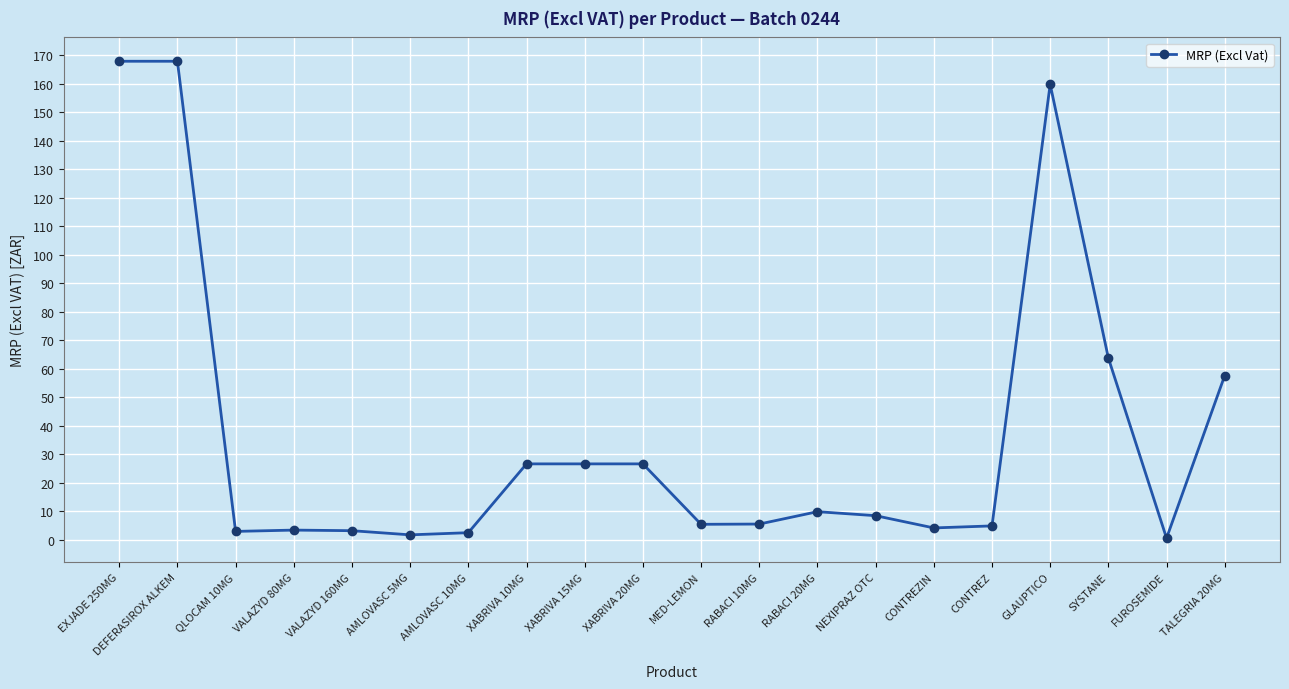

What is the average value?

37.5